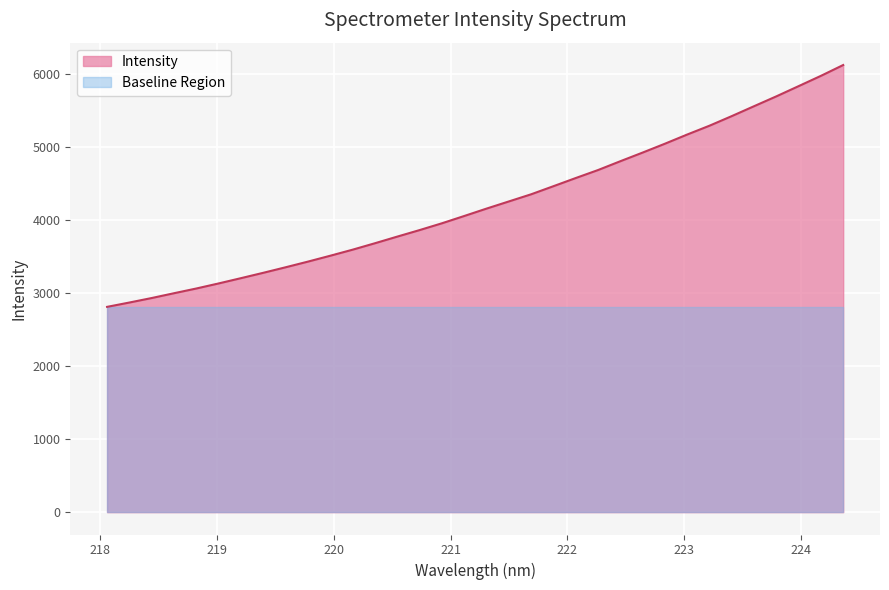

Approximately how many times larger is the value at 221.6902 compared to 219.589?

1.3